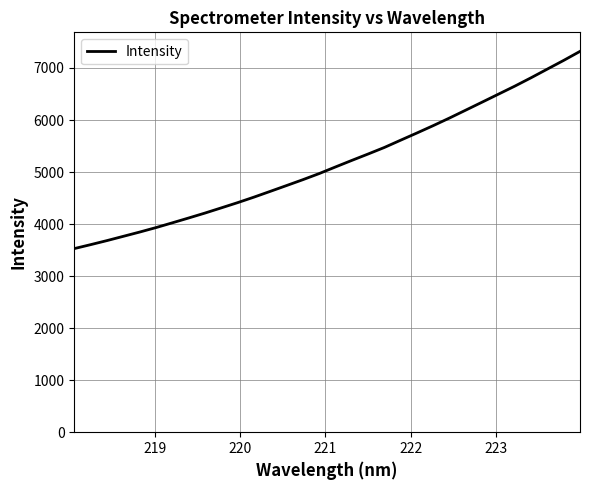

How many distinct data groups are displayed?

1